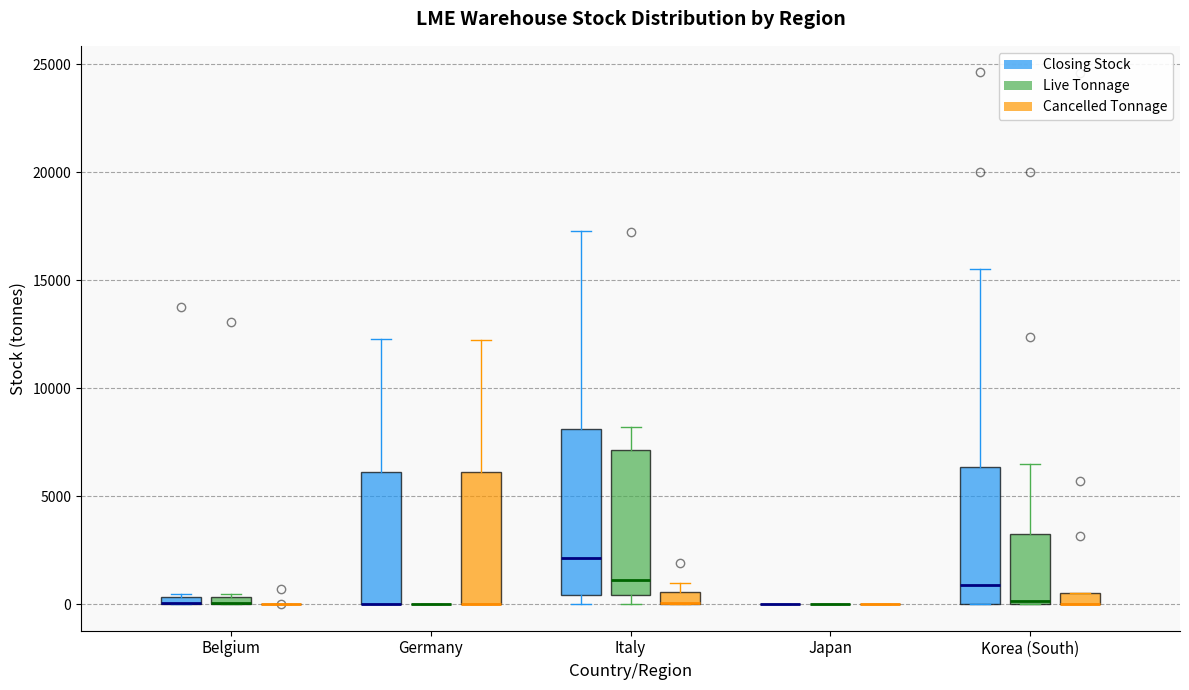

Which box is the tallest, from its lower edge to its upper edge?

Italy (Closing Stock)